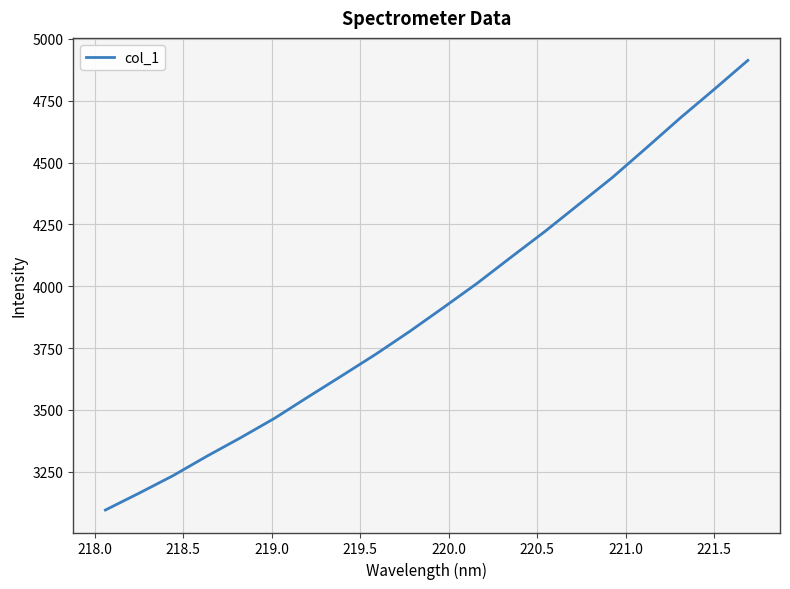

What is the maximum value shown in the chart?

4913.4